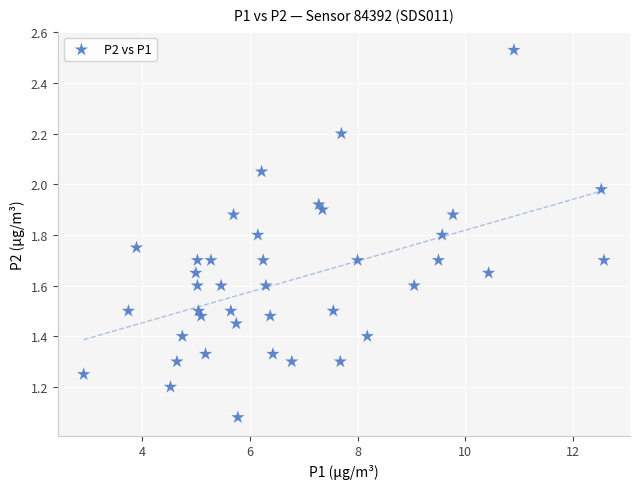

What is the range of X values (max minus min)?

9.7